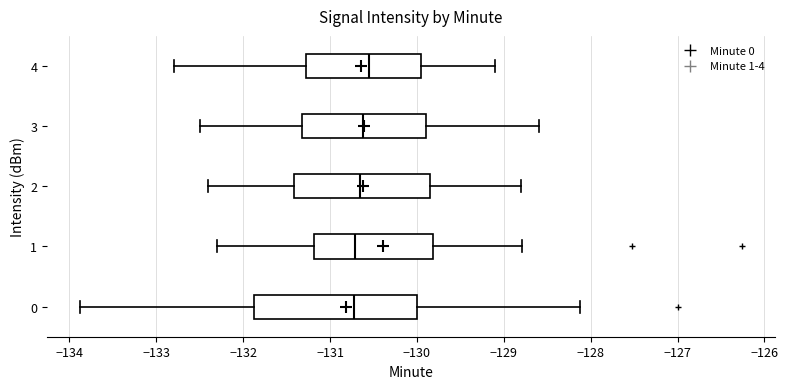

Comparing the boxes themselves (not the whiskers), which one is the widest?

0